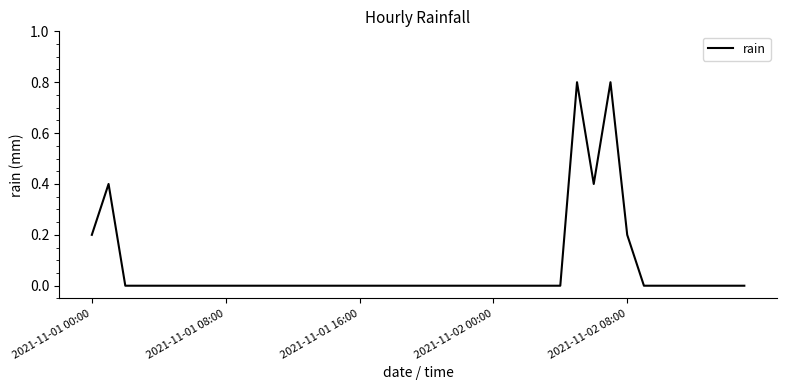

What is the difference between the maximum and minimum values?

0.8